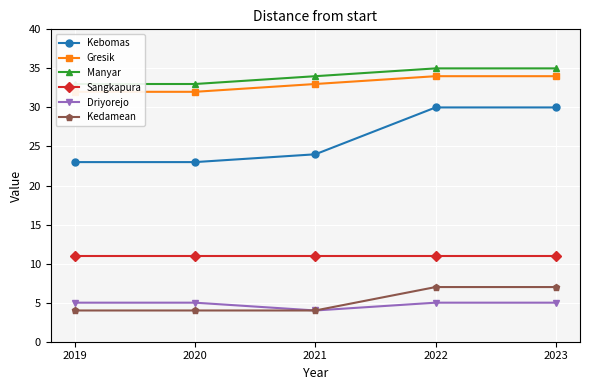

True or false: Kedamean and Gresik intersect in this chart.

False